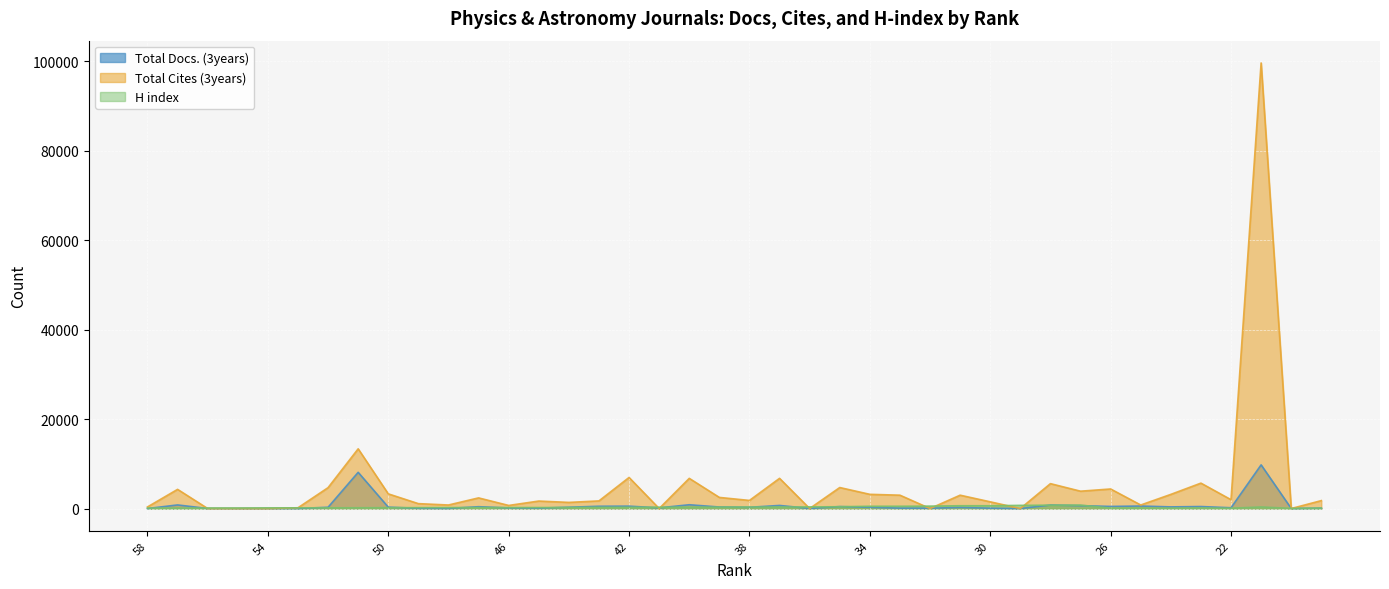

True or false: H index has a value of 935 at 29.

False